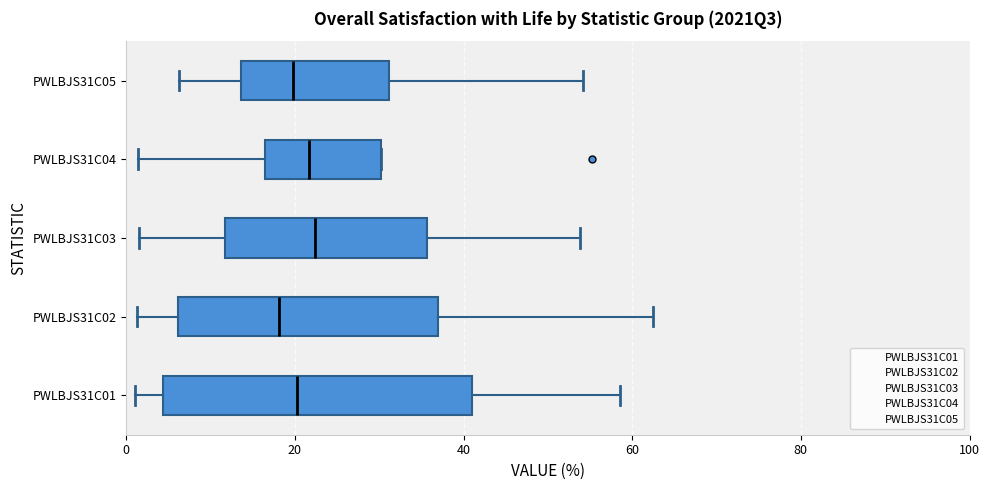

Reading bottom to top, transcribe this box plot: for each box, give where its median line is, the range the box spans, and where its two whiskers end, as read against the x-axis. The values are not printed on the chart, so give them approximately, as read against the axis.

PWLBJS31C01: median 20, box 4 to 40, whiskers 2 to 58
PWLBJS31C02: median 18, box 6 to 36, whiskers 2 to 62
PWLBJS31C03: median 22, box 12 to 36, whiskers 2 to 54
PWLBJS31C04: median 22, box 16 to 30, whiskers 2 to 30
PWLBJS31C05: median 20, box 14 to 32, whiskers 6 to 54